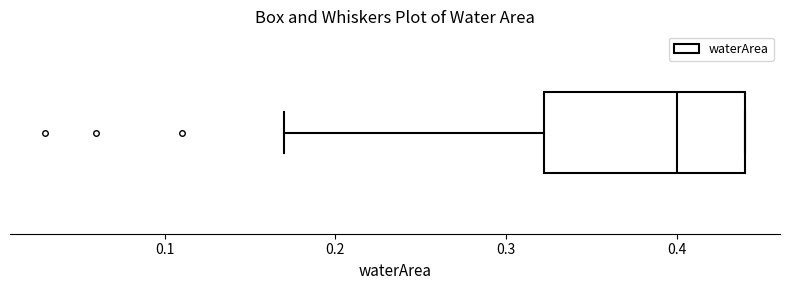

Transcribe this box plot: give where the median line is, the range the box spans, and where the two whiskers end, as read against the x-axis. The values are not printed on the chart, so give them approximately, as read against the axis.

median 0.40, box 0.32 to 0.44, whiskers 0.17 to 0.44